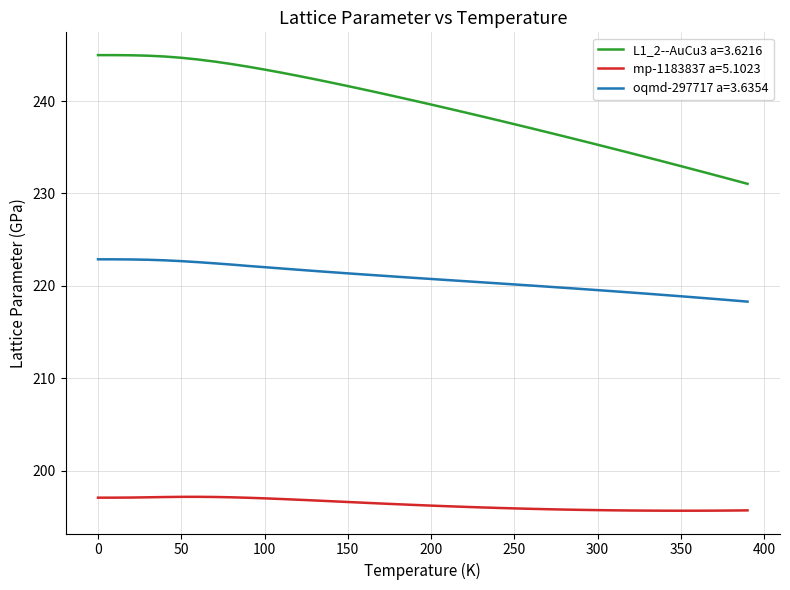

What is the minimum value shown in the chart?

195.6